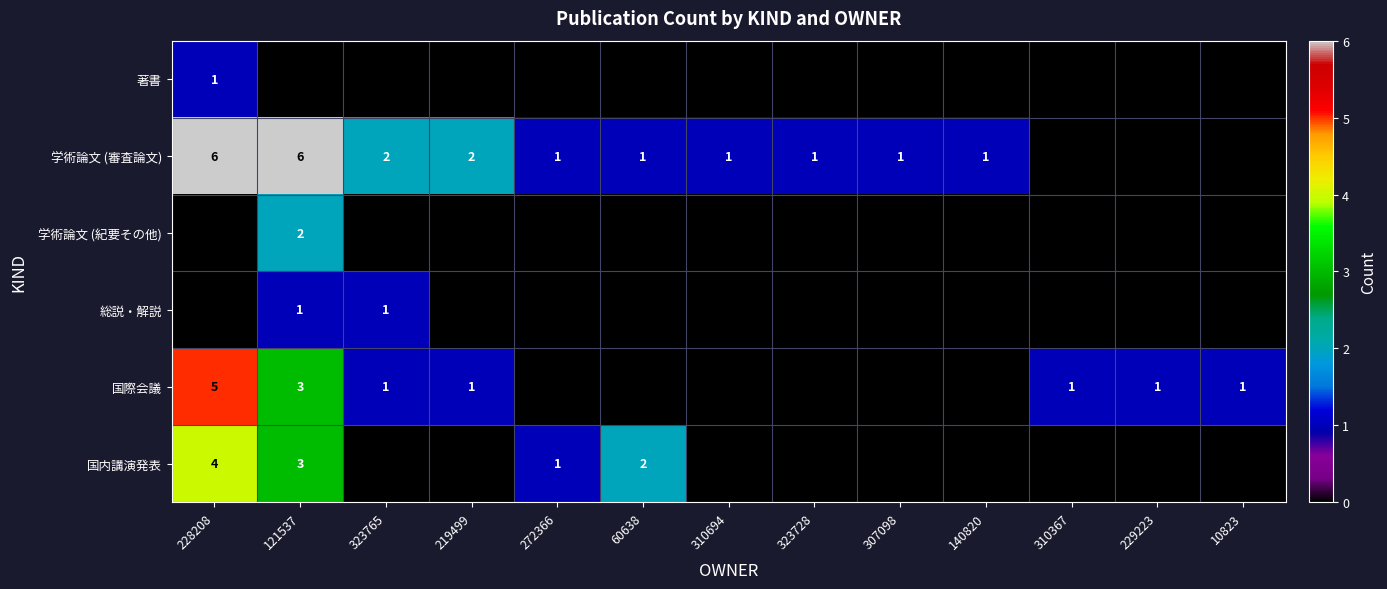

Is it true that 国際会議 equals 5 at 228208?

True